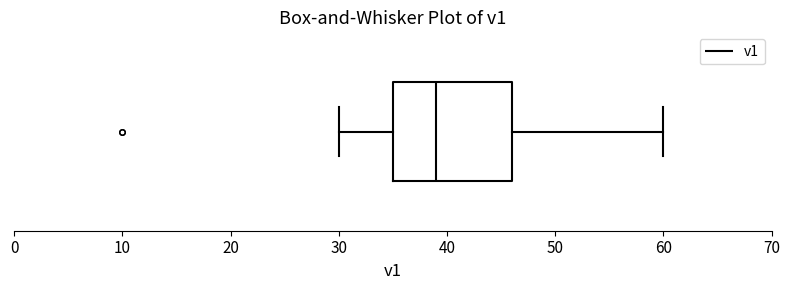

Transcribe this box plot: give where the median line is, the range the box spans, and where the two whiskers end, as read against the x-axis. The values are not printed on the chart, so give them approximately, as read against the axis.

median 39, box 35 to 46, whiskers 30 to 60